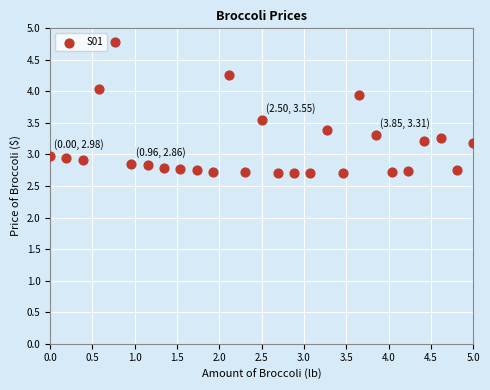

What is the range of Y values (max minus min)?

2.1